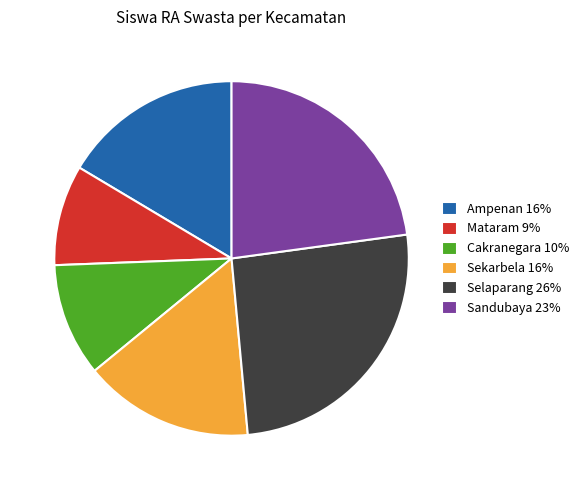

Which slice is the largest?

Selaparang